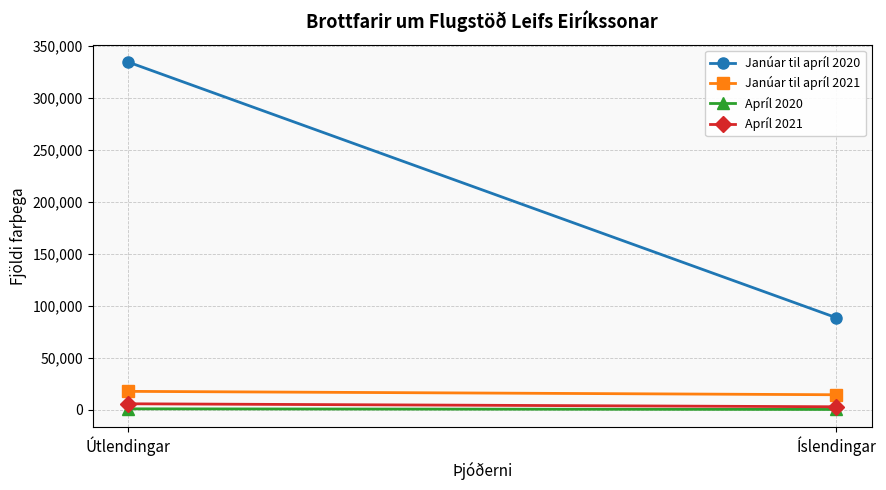

The Apríl 2020 series shows 135 at Íslendingar. True or false?

False